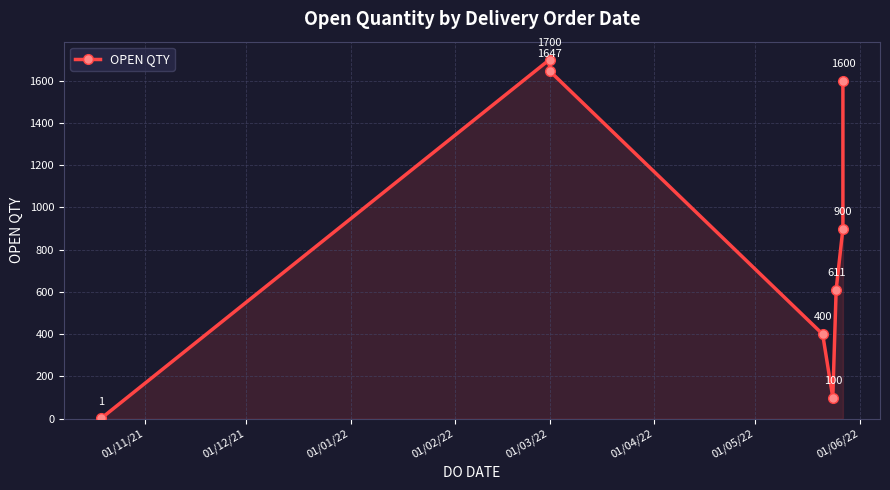

What is the value of the 7th point from the left?

900